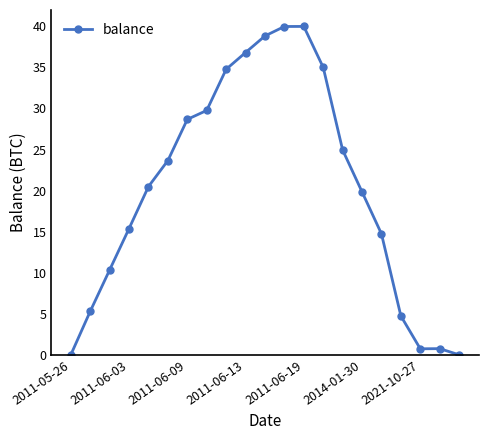

What is the greatest value displayed?

40.0